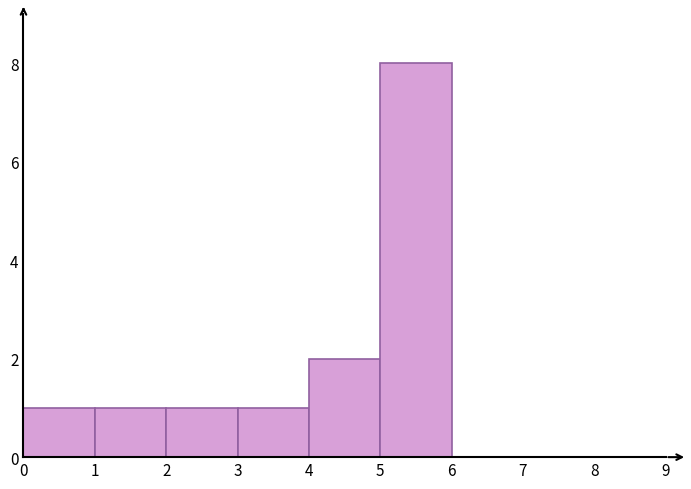

Which range on the x-axis has the tallest bar?

5 to 6